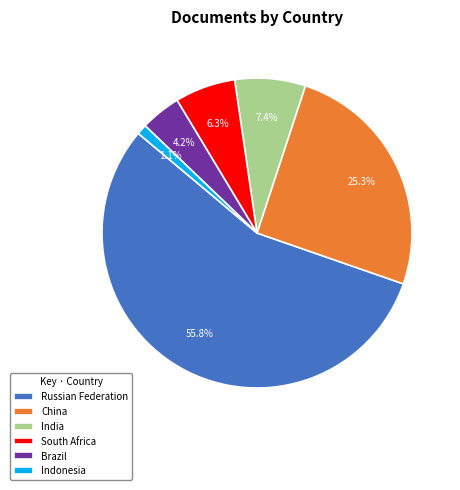

To the nearest percent, what is the combined percentage of India and China?

33%